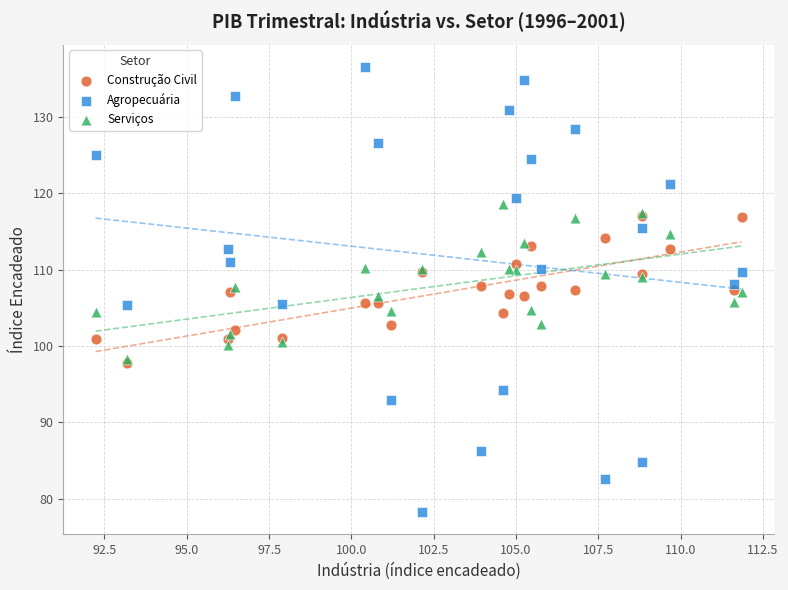

What are all the series names shown in the legend?

Construção Civil, Agropecuária, Serviços